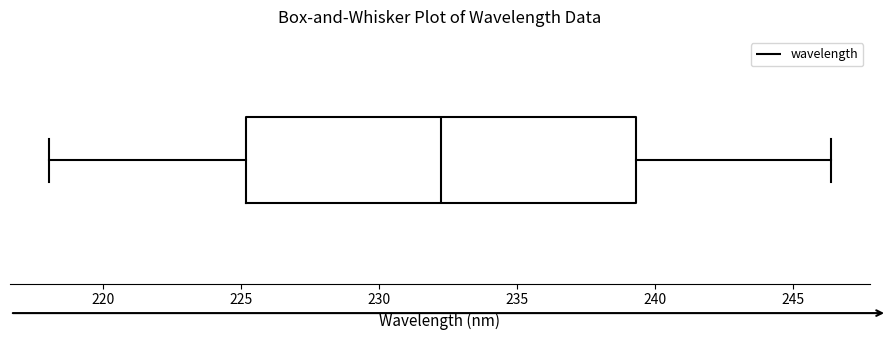

Read this box plot against the x-axis: the position of the median line, the range covered by the box, and the ends of both whiskers. The values are not printed on the chart, so give them approximately, as read against the axis.

median 232.5, box 225.0 to 239.5, whiskers 218.0 to 246.5